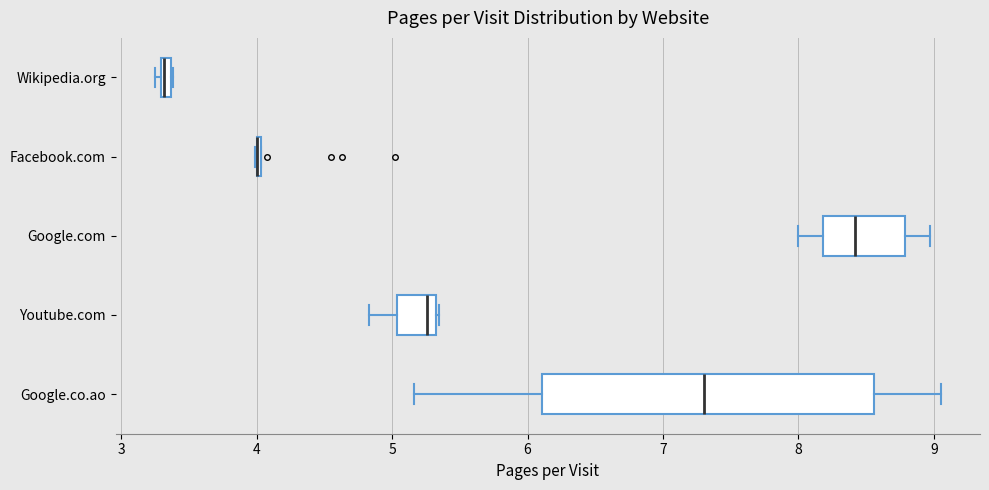

Where is the left edge of the box for Youtube.com on the x-axis? The values are not printed on the chart, so give them approximately, as read against the axis.

5.0